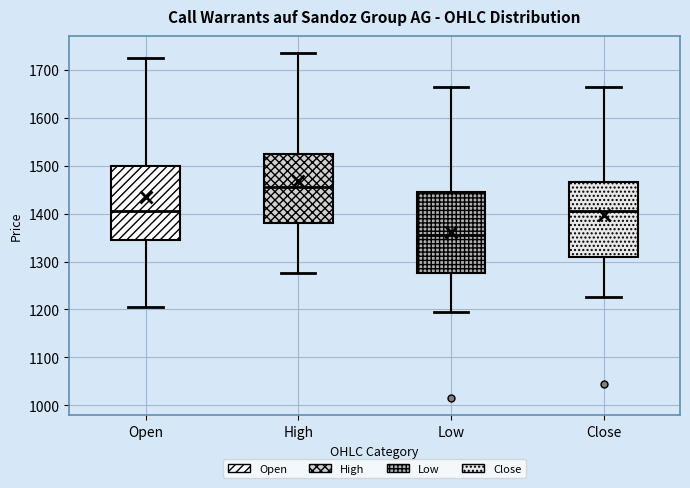

Where is the lower edge of the box for Close on the y-axis? The values are not printed on the chart, so give them approximately, as read against the axis.

1310